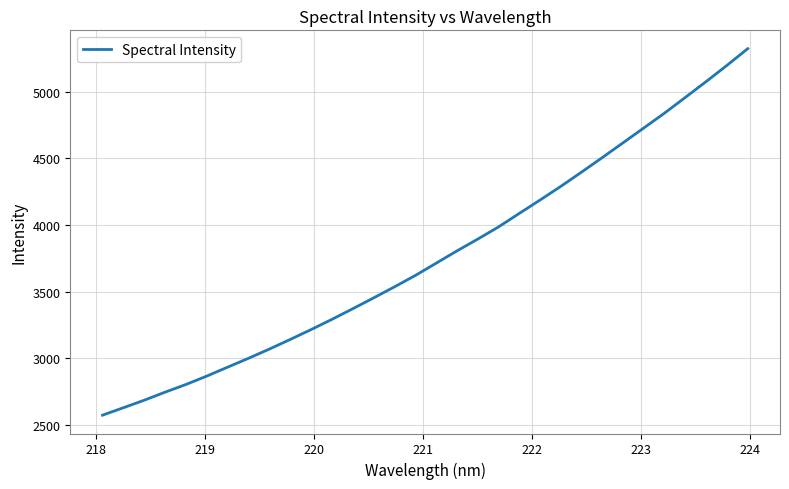

What is the smallest value displayed?

2572.0